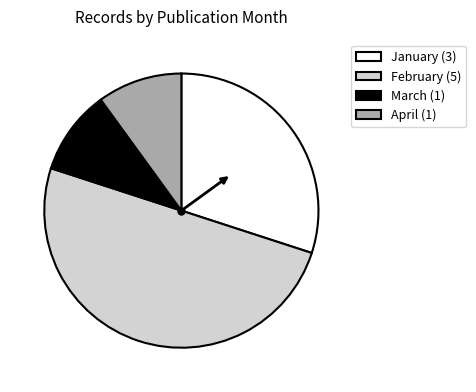

True or false: February (5) accounts for 56% of the total.

False